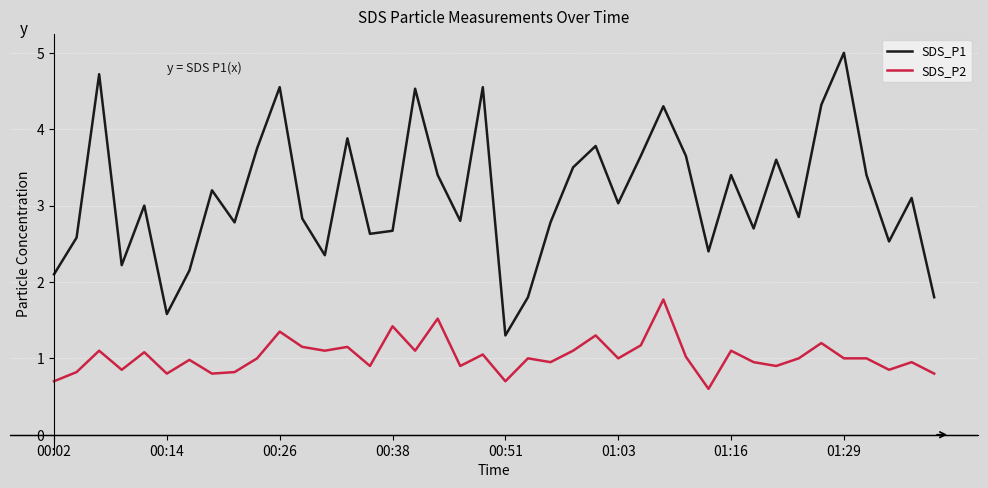

What is the maximum value for SDS_P2?

1.8